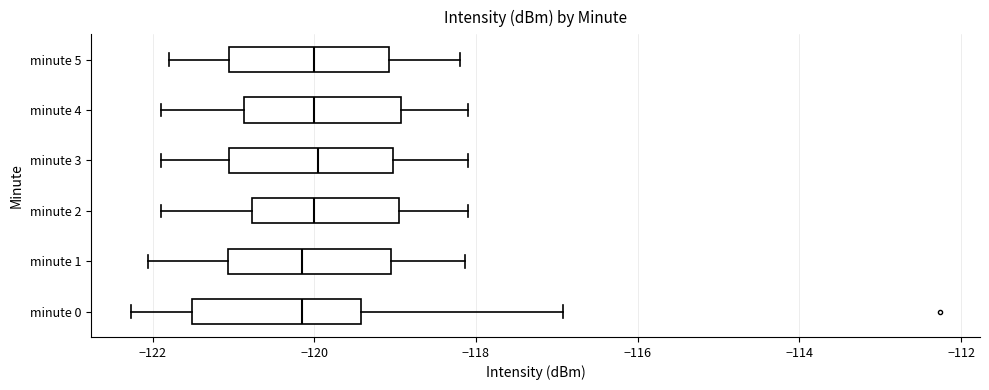

Reading bottom to top, transcribe this box plot: for each box, give where its median line is, the range the box spans, and where its two whiskers end, as read against the x-axis. The values are not printed on the chart, so give them approximately, as read against the axis.

minute 0: median -120.2, box -121.6 to -119.4, whiskers -122.2 to -117.0
minute 1: median -120.2, box -121.0 to -119.0, whiskers -122.0 to -118.2
minute 2: median -120.0, box -120.8 to -119.0, whiskers -121.8 to -118.0
minute 3: median -120.0, box -121.0 to -119.0, whiskers -121.8 to -118.0
minute 4: median -120.0, box -120.8 to -119.0, whiskers -121.8 to -118.0
minute 5: median -120.0, box -121.0 to -119.0, whiskers -121.8 to -118.2